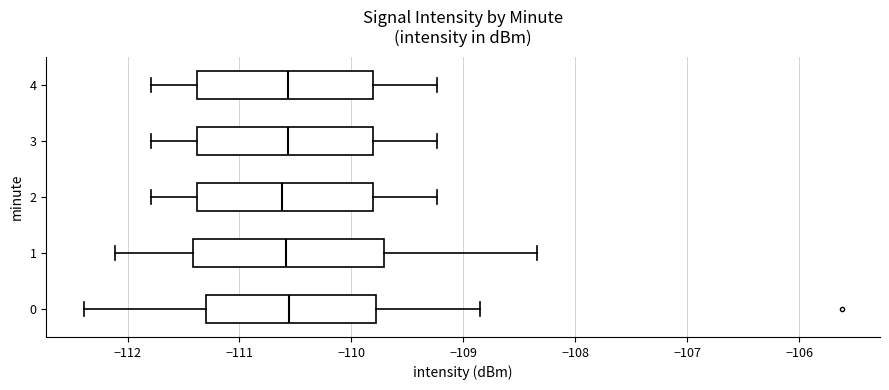

Reading bottom to top, transcribe this box plot: for each box, give where its median line is, the range the box spans, and where its two whiskers end, as read against the x-axis. The values are not printed on the chart, so give them approximately, as read against the axis.

0: median -110.6, box -111.3 to -109.8, whiskers -112.4 to -108.9
1: median -110.6, box -111.4 to -109.7, whiskers -112.1 to -108.3
2: median -110.6, box -111.4 to -109.8, whiskers -111.8 to -109.2
3: median -110.6, box -111.4 to -109.8, whiskers -111.8 to -109.2
4: median -110.6, box -111.4 to -109.8, whiskers -111.8 to -109.2